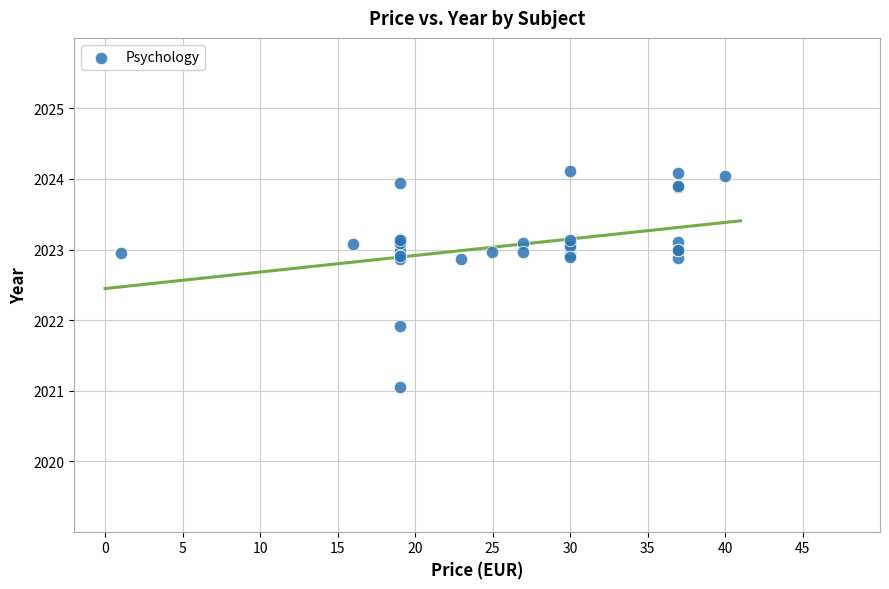

What Y value in the scatter plot is closest to 2022?

2021.9